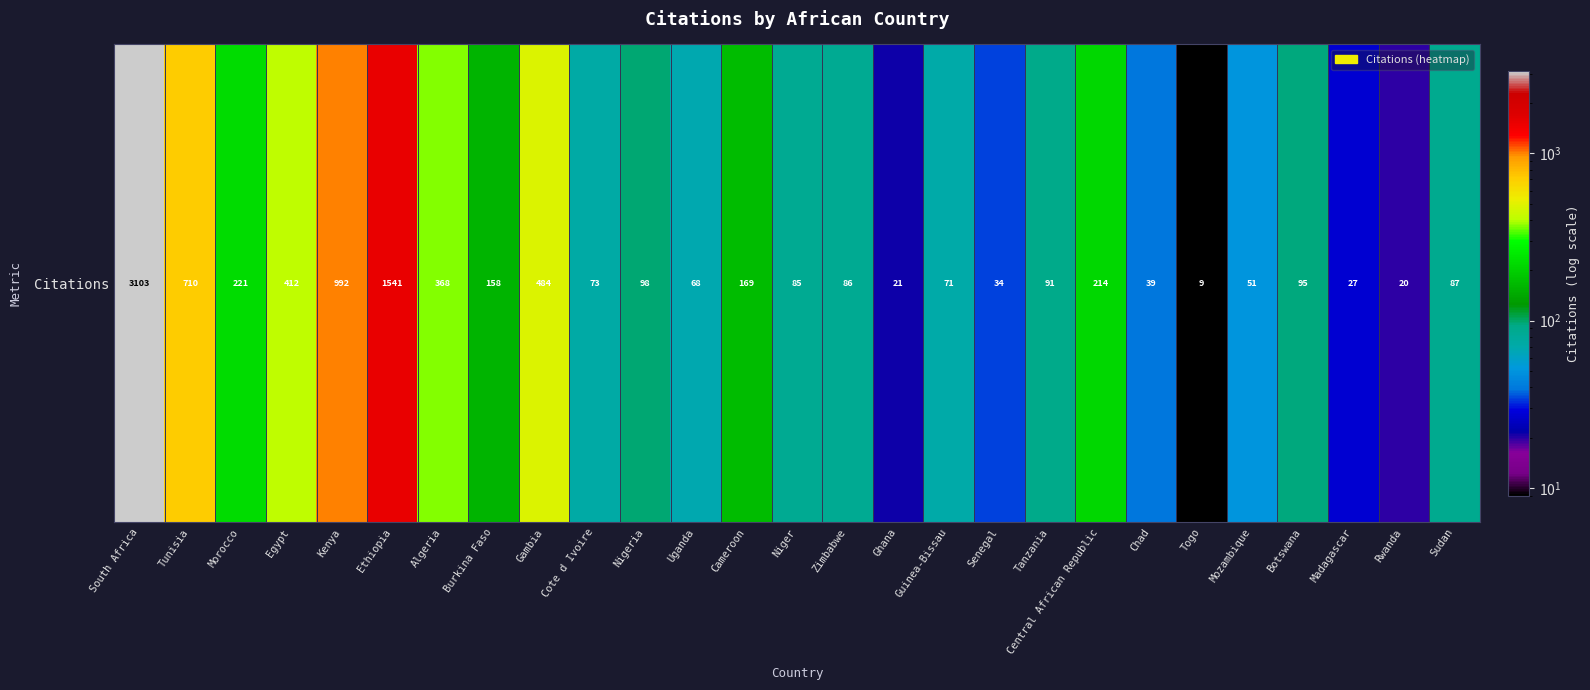

At which category does the chart reach its peak across all series?

South Africa